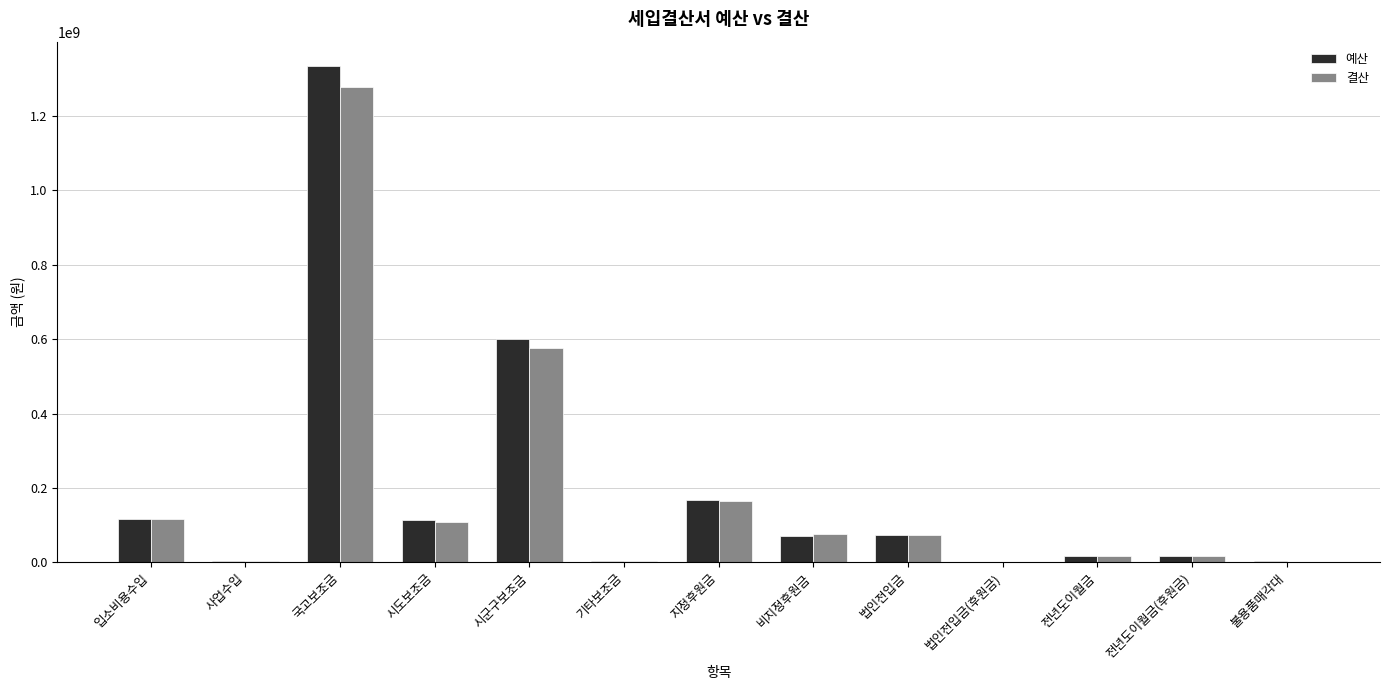

At which category is the sum across all series the highest?

국고보조금